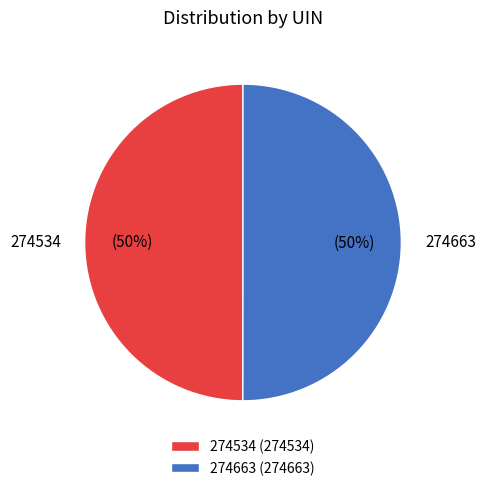

Combined, do 274663 and 274534 account for over 50%?

Yes